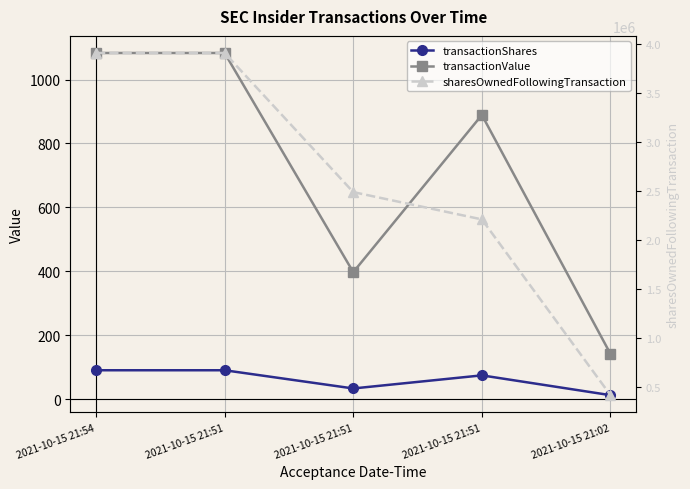

What is the lowest value of the transactionValue series?

141